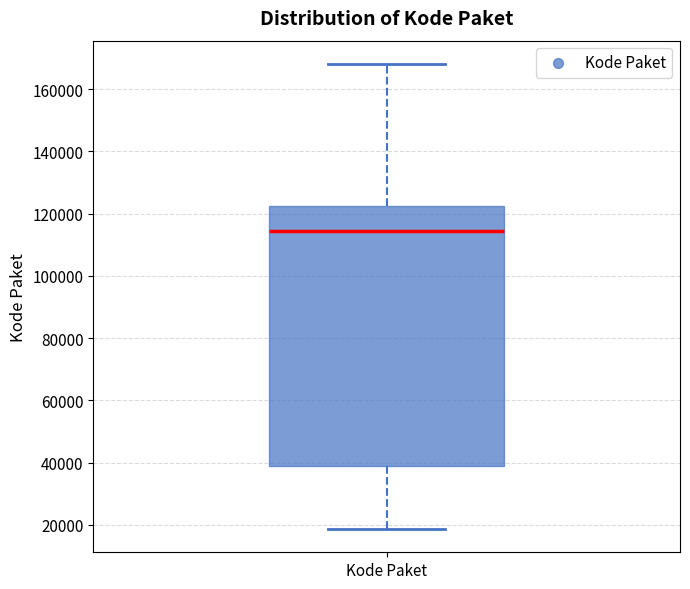

Read this box plot against the y-axis: the position of the median line, the range covered by the box, and the ends of both whiskers. The values are not printed on the chart, so give them approximately, as read against the axis.

median 114000, box 40000 to 122000, whiskers 18000 to 168000